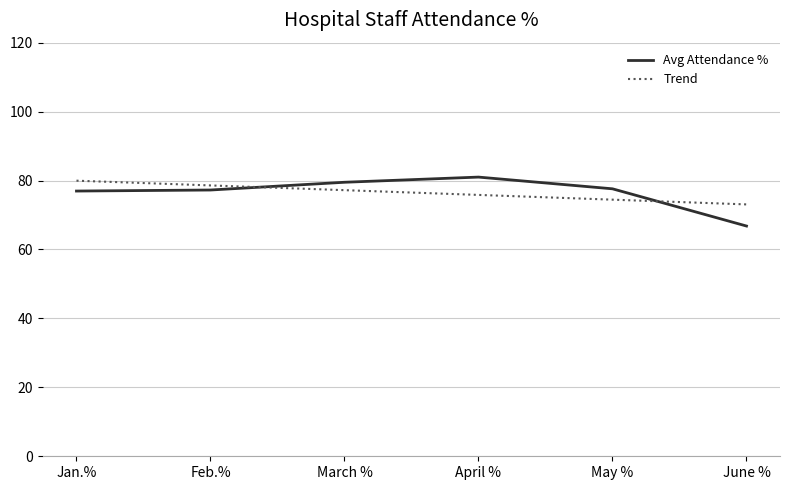

The Avg Attendance % series shows 30.8 at May %. True or false?

False